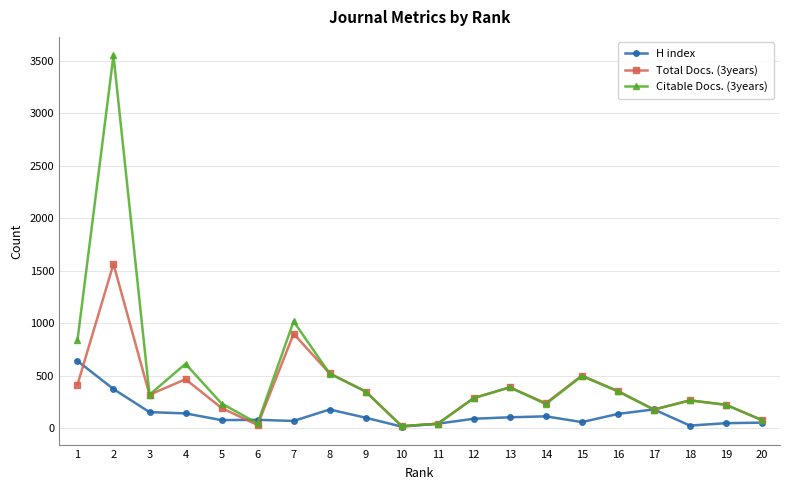

List the series in order of their peak value, lowest first.

H index, Total Docs. (3years), Citable Docs. (3years)